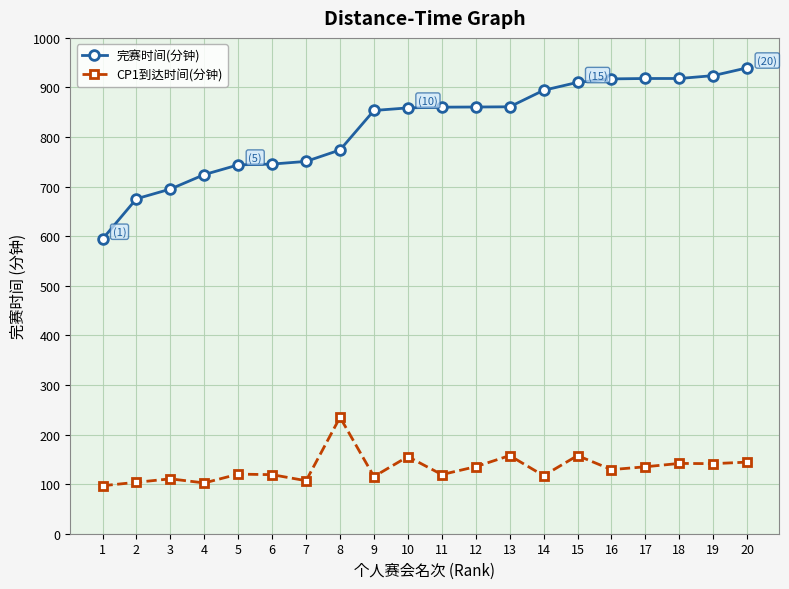

Where does the CP1到达时间(分钟) series first go above 129?

8